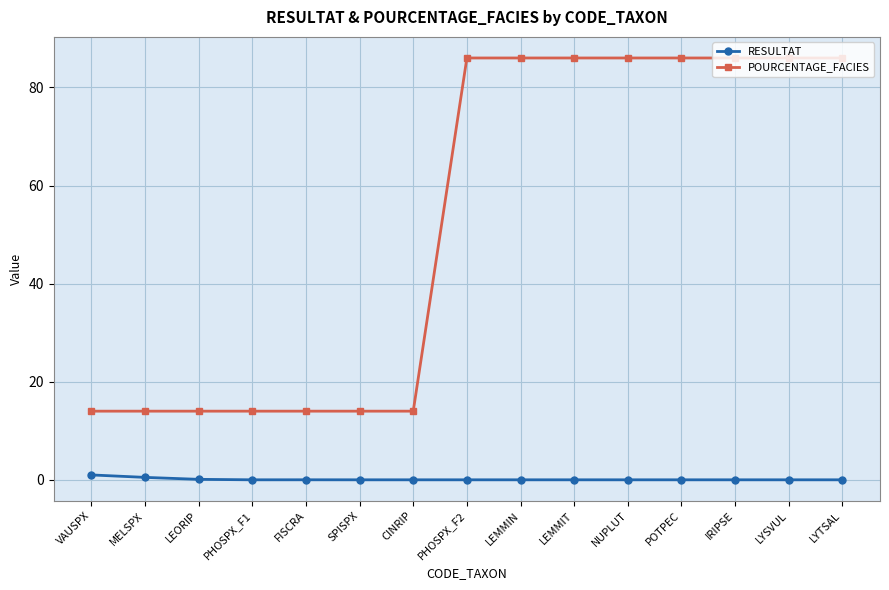

True or false: POURCENTAGE_FACIES and RESULTAT intersect in this chart.

False